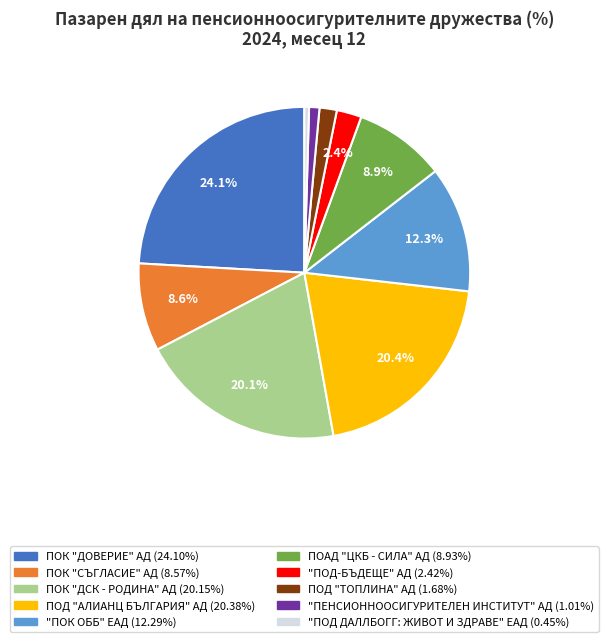

What is the ratio of the value at ПОК "ДСК - РОДИНА" АД to the value at ПОД "АЛИАНЦ БЪЛГАРИЯ" АД?

1.0